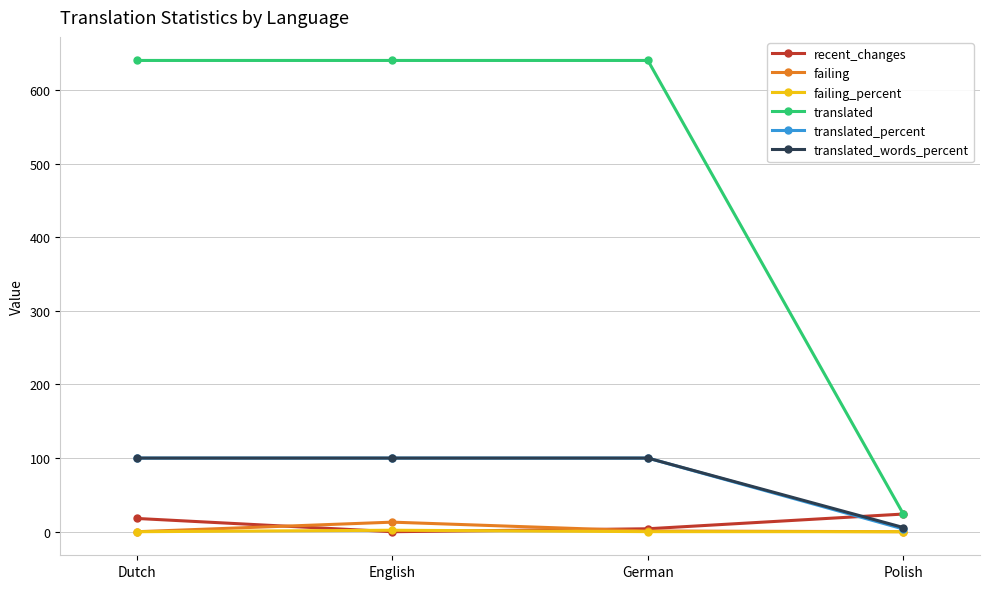

The value of translated_words_percent at German is 167.4. True or false?

False